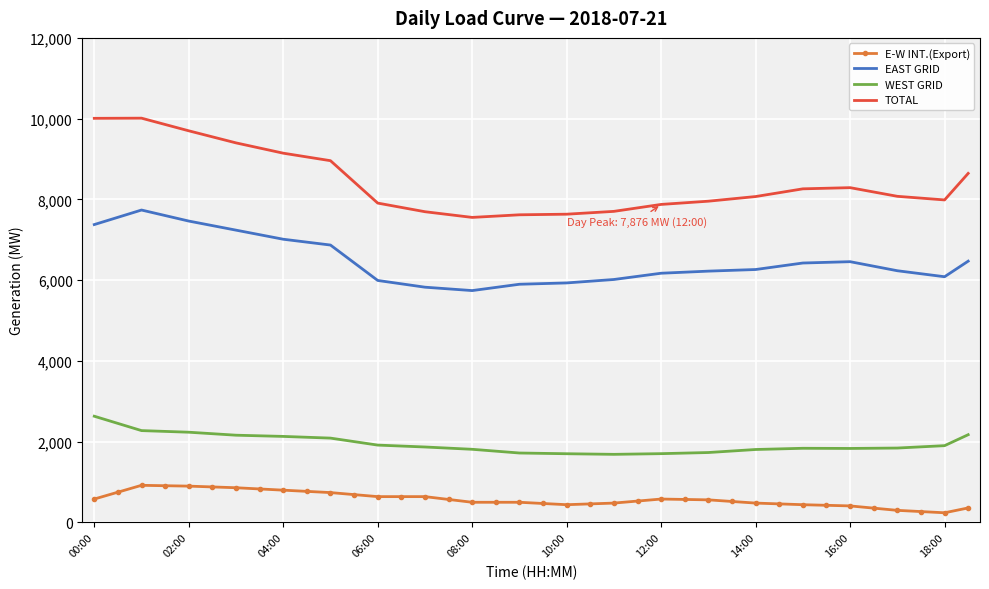

What is the difference between the maximum and minimum values in the EAST GRID series?

1994.6